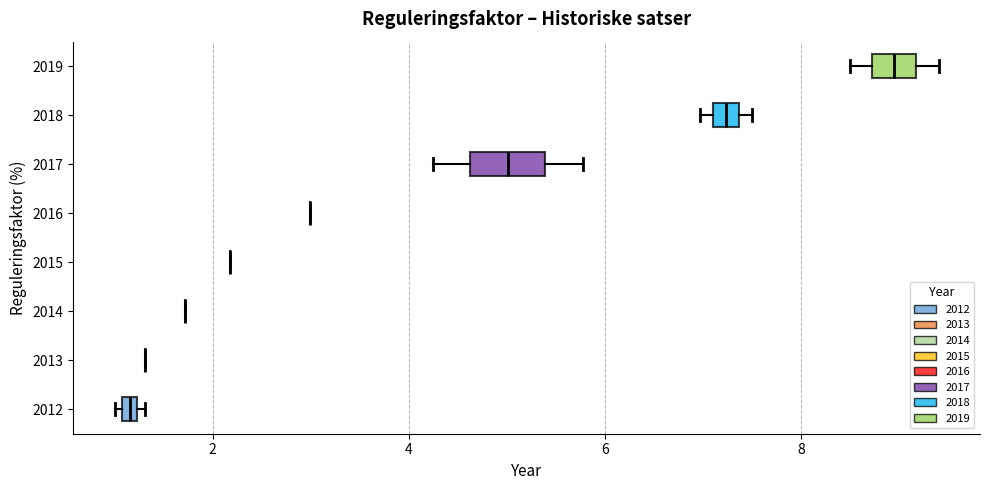

Where is the left edge of the box at y = 2012 on the x-axis? The values are not printed on the chart, so give them approximately, as read against the axis.

1.0